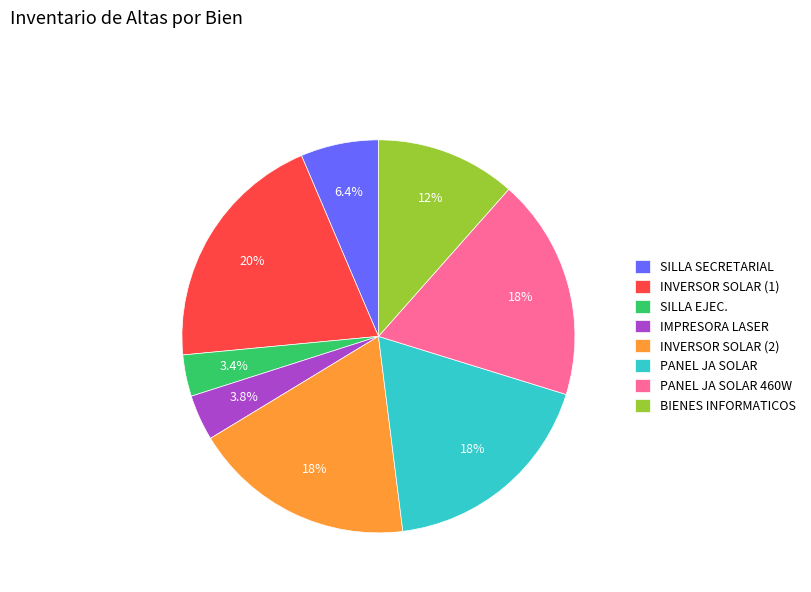

Is it true that PANEL JA SOLAR is 18% of the pie?

True